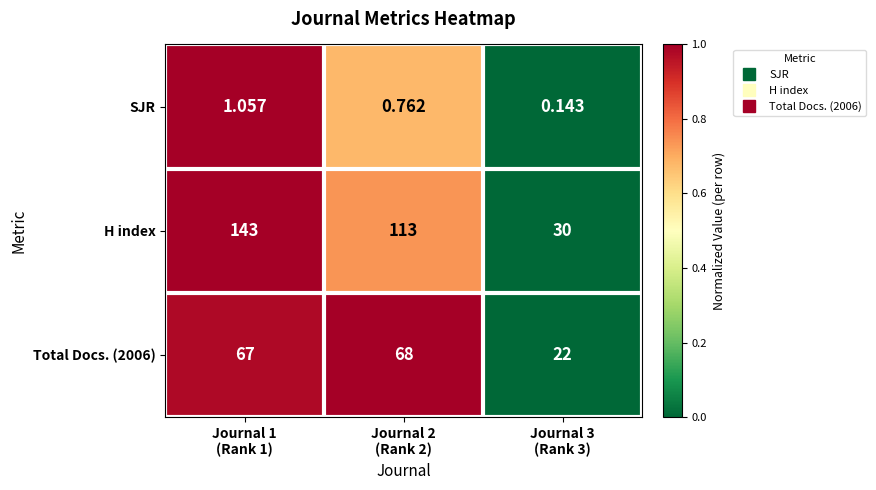

Which series has the largest total across all categories?

H index